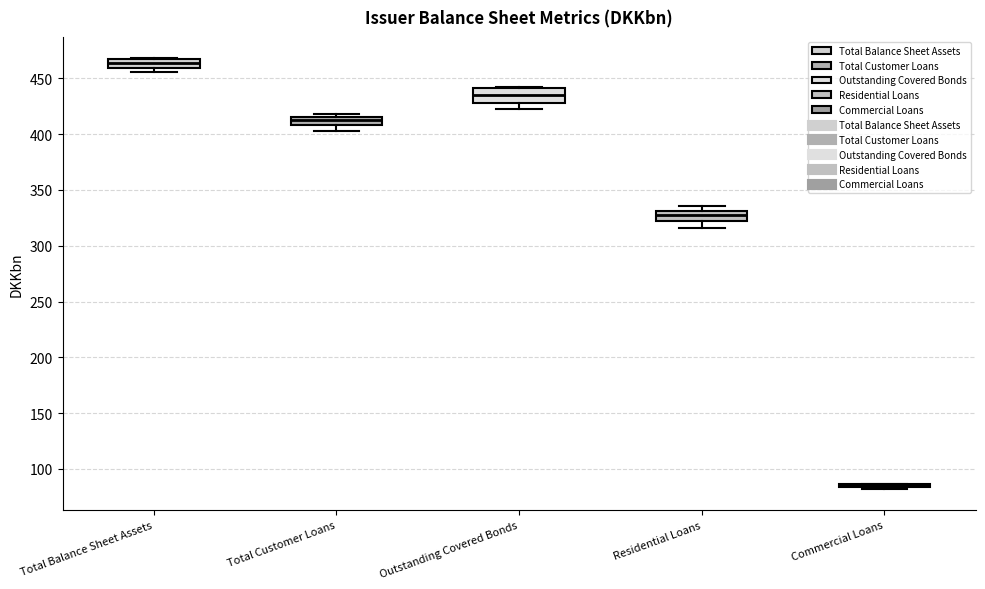

Where is the lower edge of the box for Total Balance Sheet Assets on the y-axis? The values are not printed on the chart, so give them approximately, as read against the axis.

460